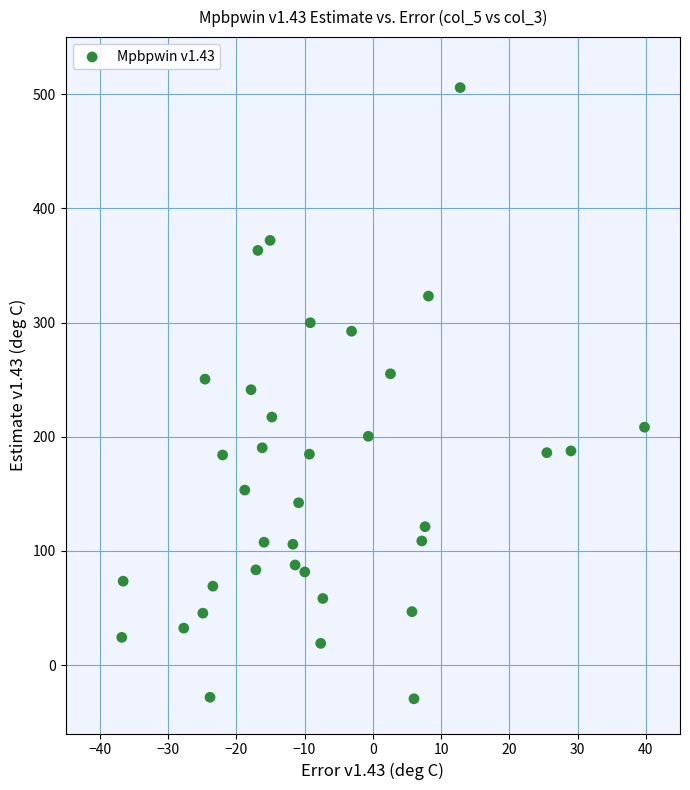

What is the range of Y values (max minus min)?

535.4